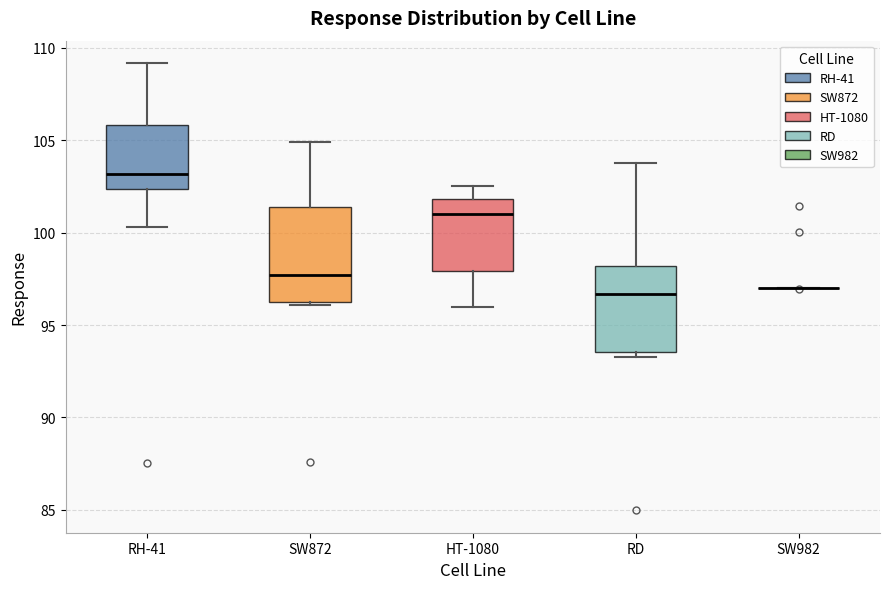

Reading left to right, transcribe this box plot: for each box, give where its median line is, the range the box spans, and where its two whiskers end, as read against the y-axis. The values are not printed on the chart, so give them approximately, as read against the axis.

RH-41: median 103.0, box 102.5 to 106.0, whiskers 100.5 to 109.0
SW872: median 97.5, box 96.0 to 101.5, whiskers 96.0 to 105.0
HT-1080: median 101.0, box 98.0 to 102.0, whiskers 96.0 to 102.5
RD: median 96.5, box 93.5 to 98.0, whiskers 93.5 (just below the box's lower edge) to 103.5
SW982: box collapsed to a line at 97.0, whiskers 97.0 to 97.0